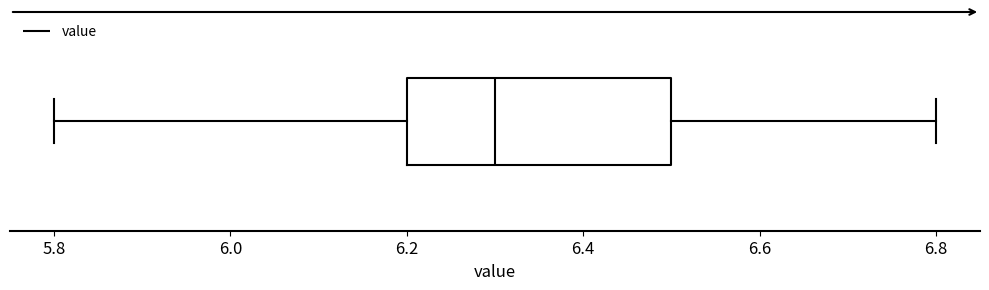

Read this box plot against the x-axis: the position of the median line, the range covered by the box, and the ends of both whiskers. The values are not printed on the chart, so give them approximately, as read against the axis.

median 6.3, box 6.2 to 6.5, whiskers 5.8 to 6.8